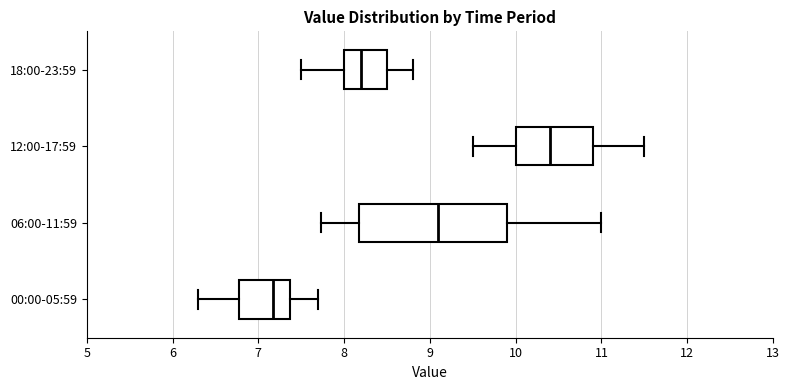

Which box's median line is the furthest to the right?

12:00-17:59